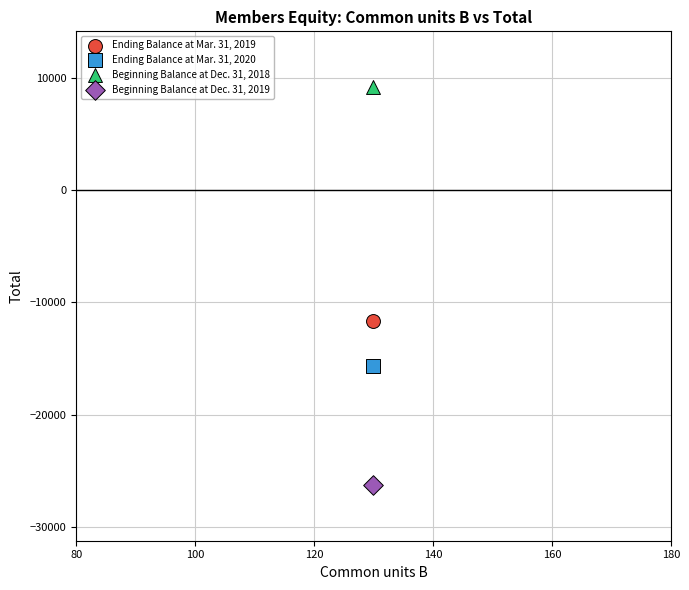

Which series reaches the minimum Y coordinate?

Beginning Balance at Dec. 31, 2019